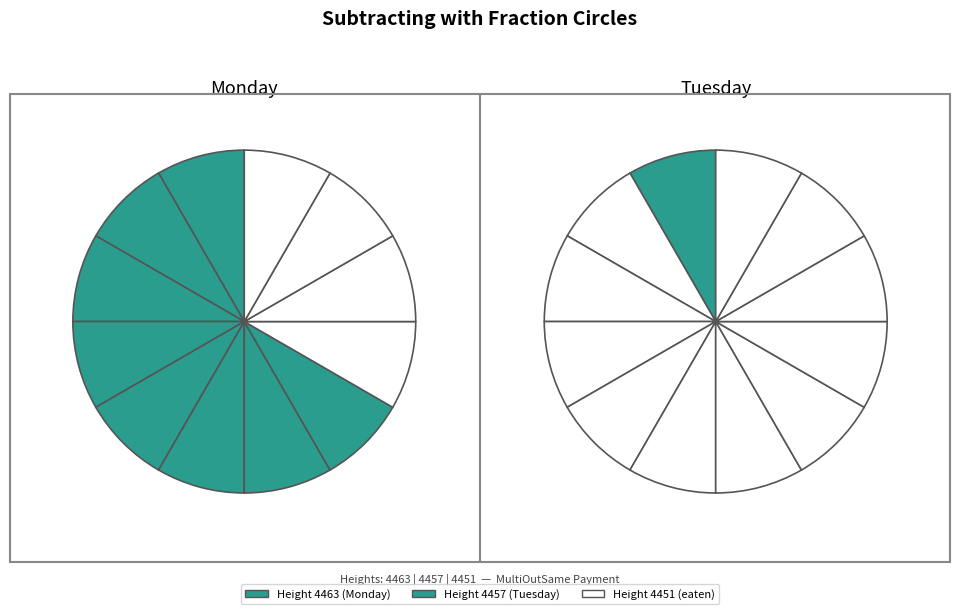

Rank the categories by value from lowest to highest.

4451, 4457, 4463